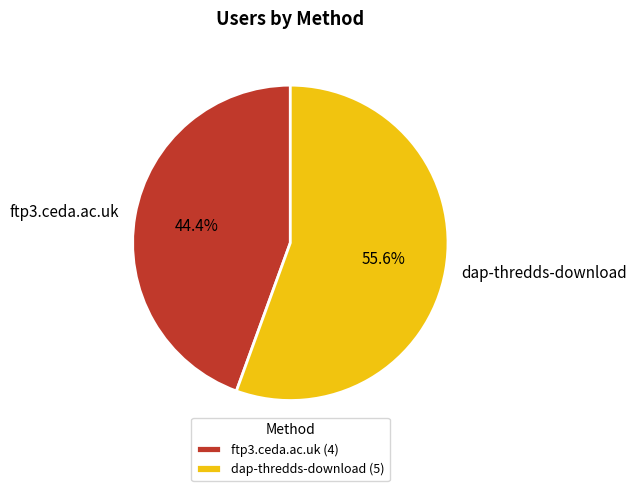

To the nearest percent, what is the combined percentage of dap-thredds-download and ftp3.ceda.ac.uk?

100%